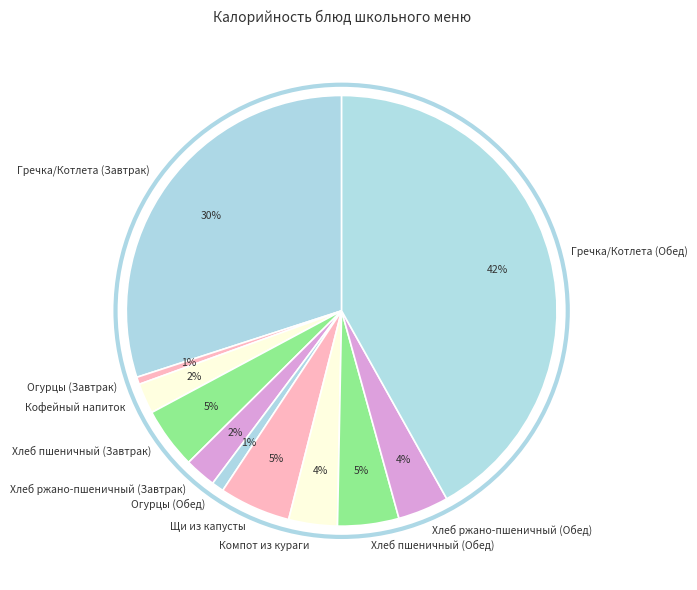

Do Огурцы (Завтрак) and Компот из кураги together represent more than half of the pie?

No